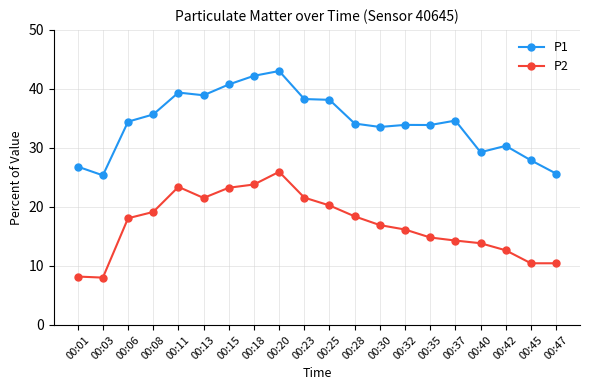

True or false: P1 has more than 1 points higher than both neighbors.

True